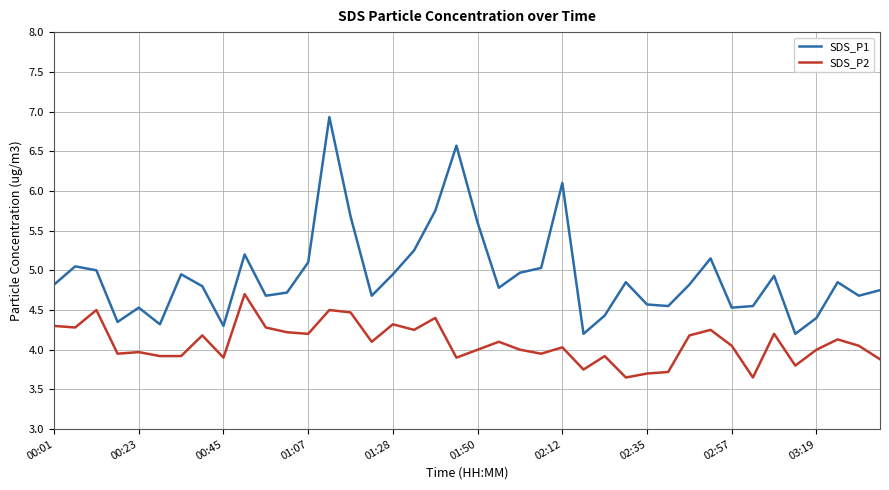

What is the difference between the maximum and minimum values in the SDS_P1 series?

2.7